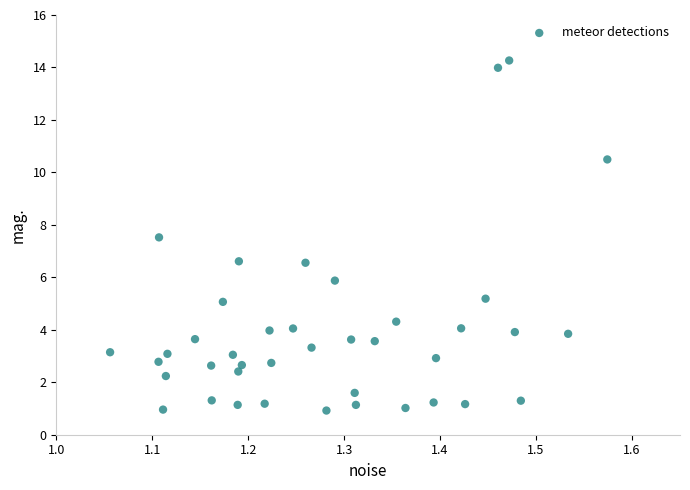

What is the range of X values (max minus min)?

0.5